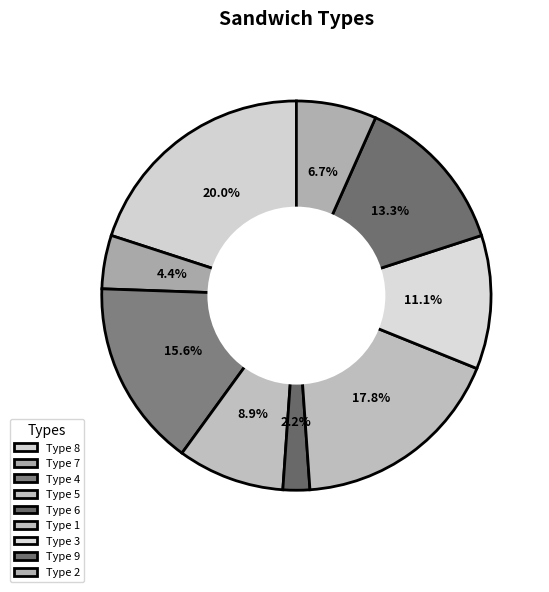

Count the number of slices in the pie.

9